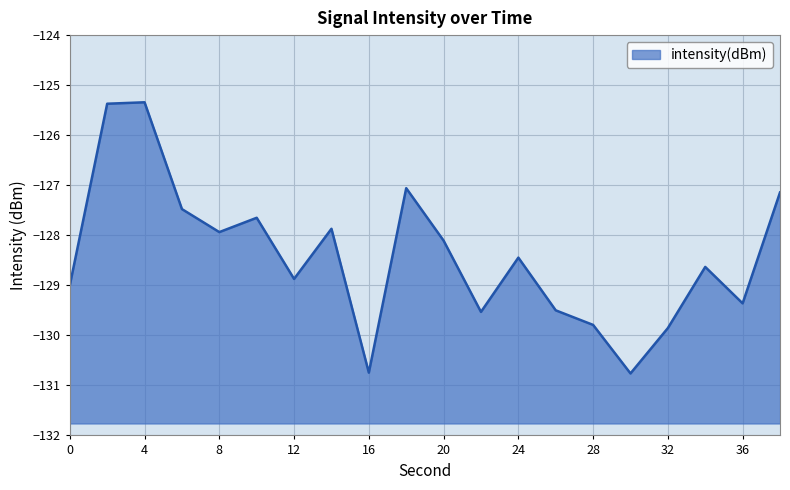

How many points are higher than both their immediate neighbors (excluding endpoints)?

6